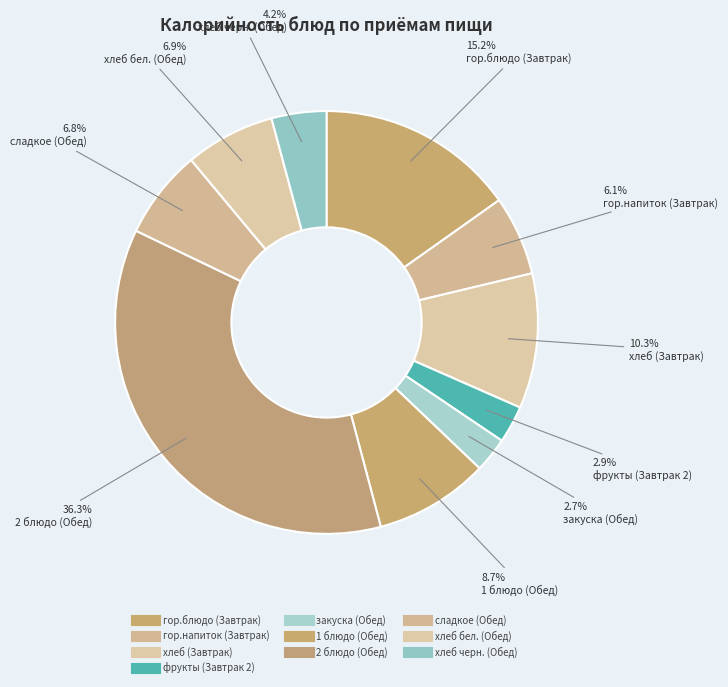

Which slice is the smallest?

закуска (Обед)